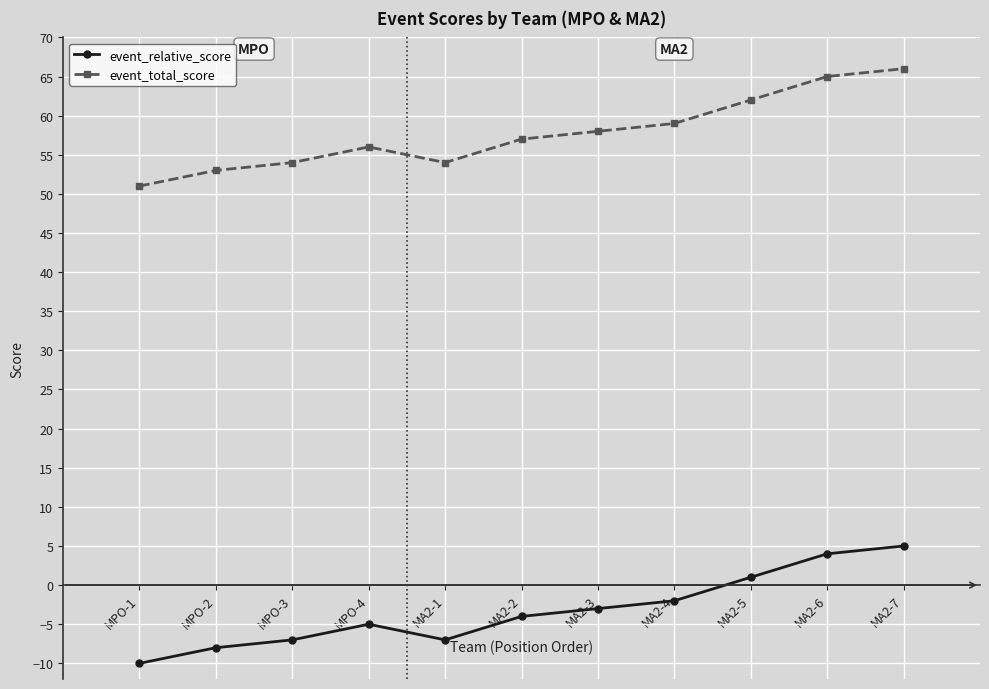

Where does the event_relative_score series first go above -4?

MA2-3